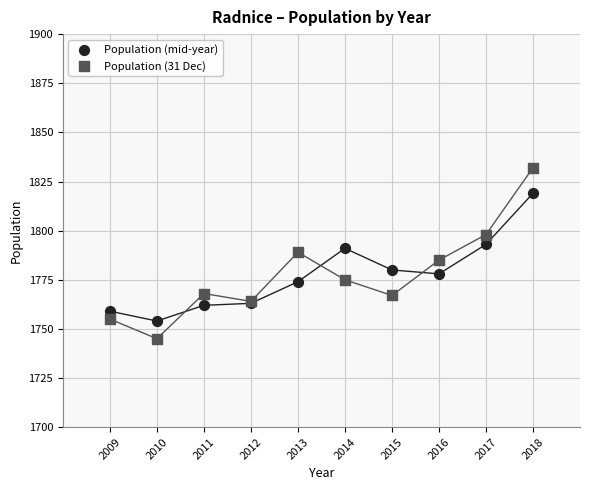

Which series contains the lowest Y value?

Population (31 Dec)